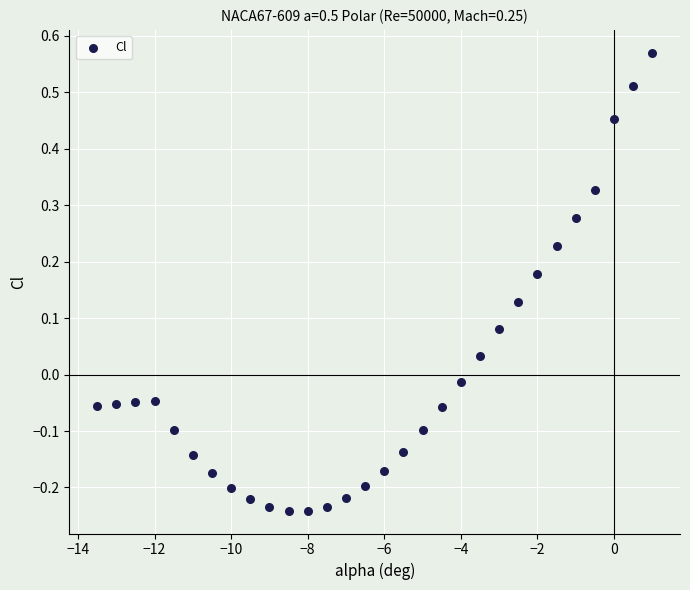

What is the range of X values (max minus min)?

14.5